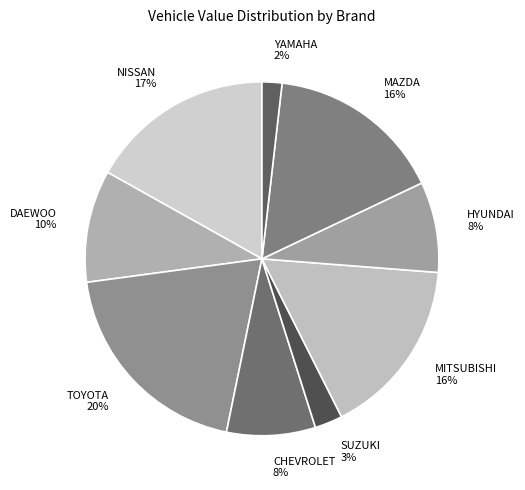

Does YAMAHA account for over 50% of the chart?

No